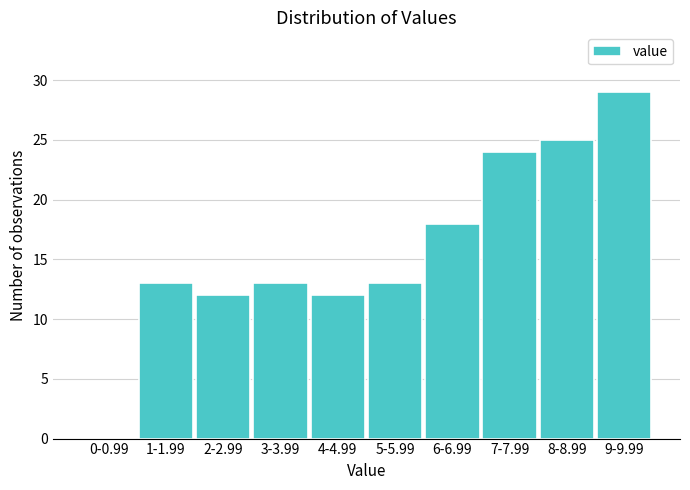

Reading left to right, list all the values displayed in this chart.

0-0.99=0	1-1.99=13	2-2.99=12	3-3.99=13	4-4.99=12	5-5.99=13	6-6.99=18	7-7.99=24	8-8.99=25	9-9.99=29